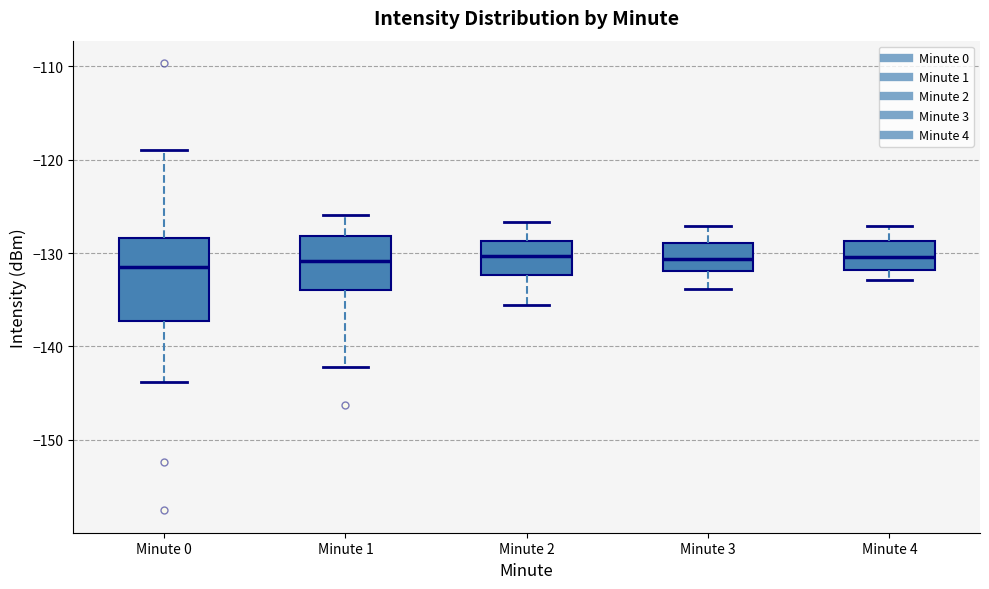

Reading left to right, read every box against the y-axis: the position of its median line, the range the box covers, and the ends of its whiskers. The values are not printed on the chart, so give them approximately, as read against the axis.

Minute 0: median -131, box -137 to -128, whiskers -144 to -119
Minute 1: median -131, box -134 to -128, whiskers -142 to -126
Minute 2: median -130, box -132 to -129, whiskers -136 to -127
Minute 3: median -131, box -132 to -129, whiskers -134 to -127
Minute 4: median -130, box -132 to -129, whiskers -133 to -127